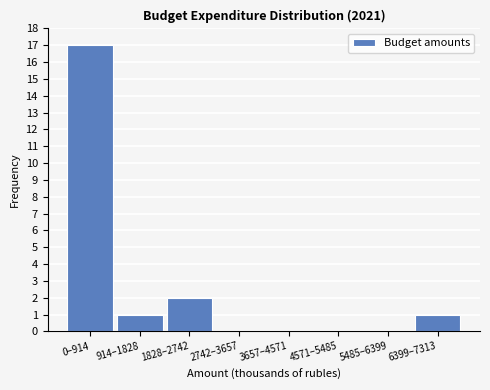

Reading right to left, extract all data points from this chart.

6399–7313=1	5485–6399=0	4571–5485=0	3657–4571=0	2742–3657=0	1828–2742=2	914–1828=1	0–914=17